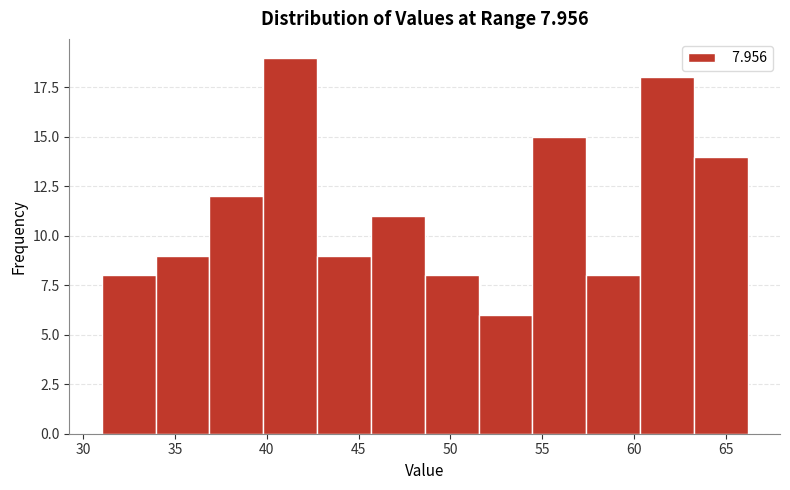

Over which range of the x-axis is the bar tallest?

40.0 to 42.5